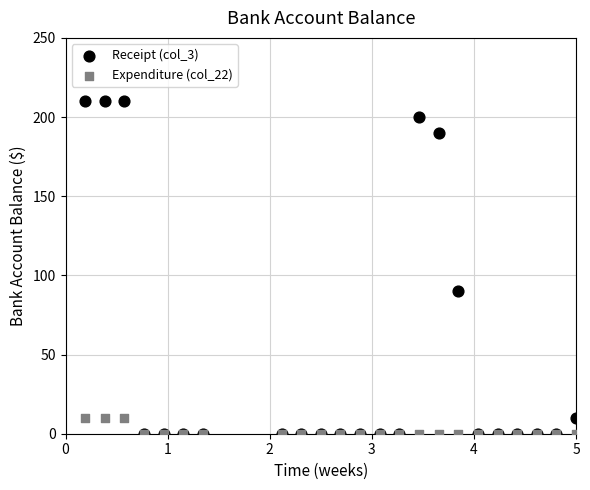

Which series reaches the maximum Y coordinate?

Receipt (col_3)